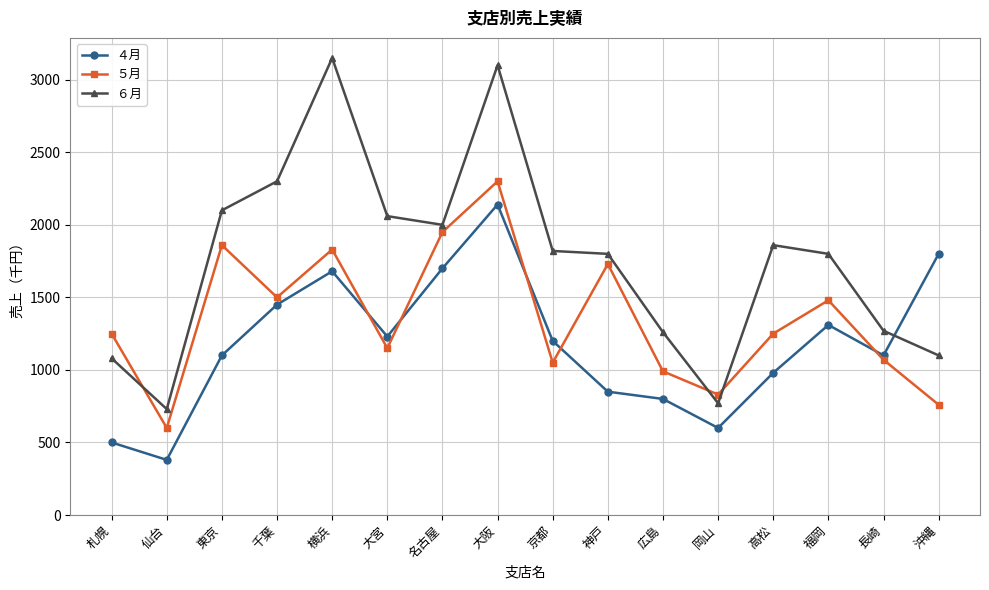

Rank the series by their maximum value, from highest to lowest.

６月, ５月, ４月